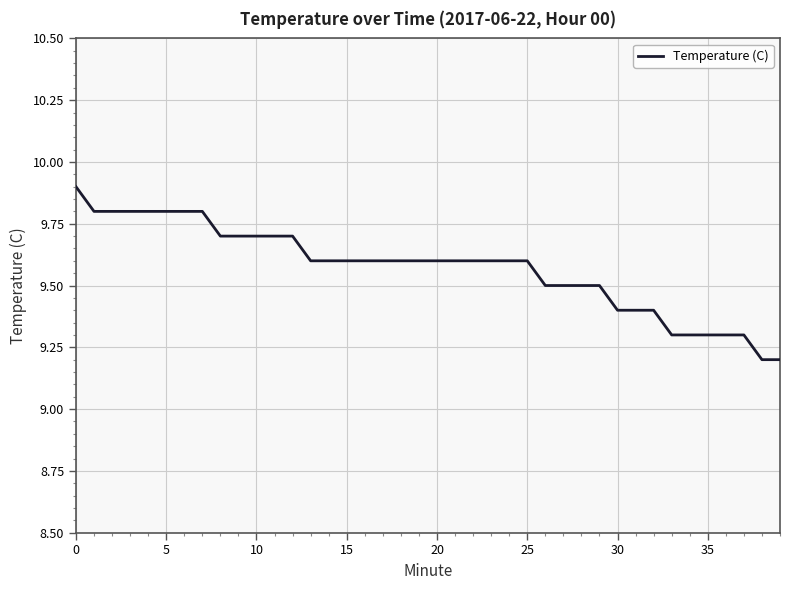

What is the sum of all values?

382.9